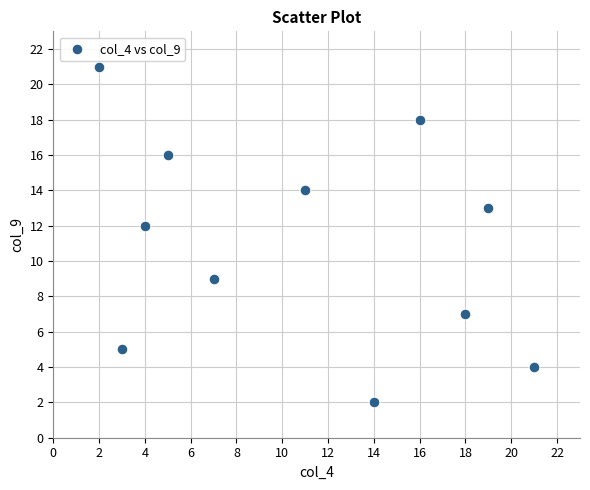

What Y value in the scatter plot is closest to 11?

12